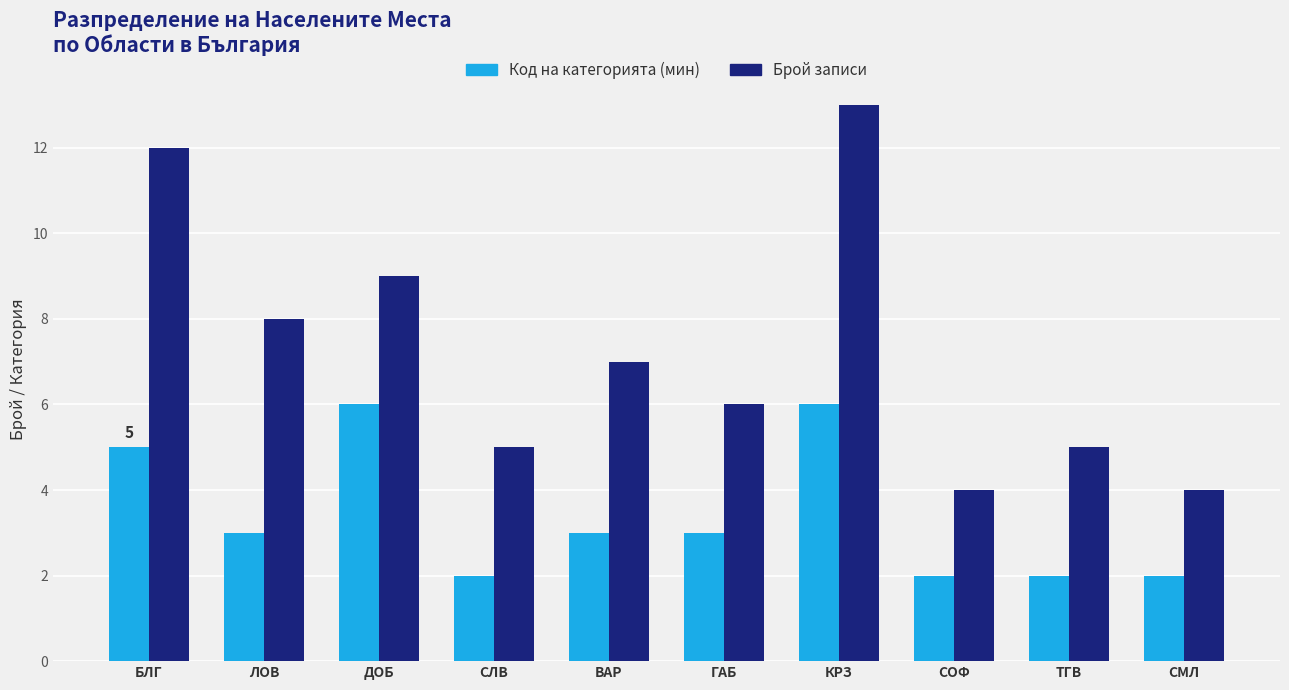

What is the average value of the Брой записи series?

7